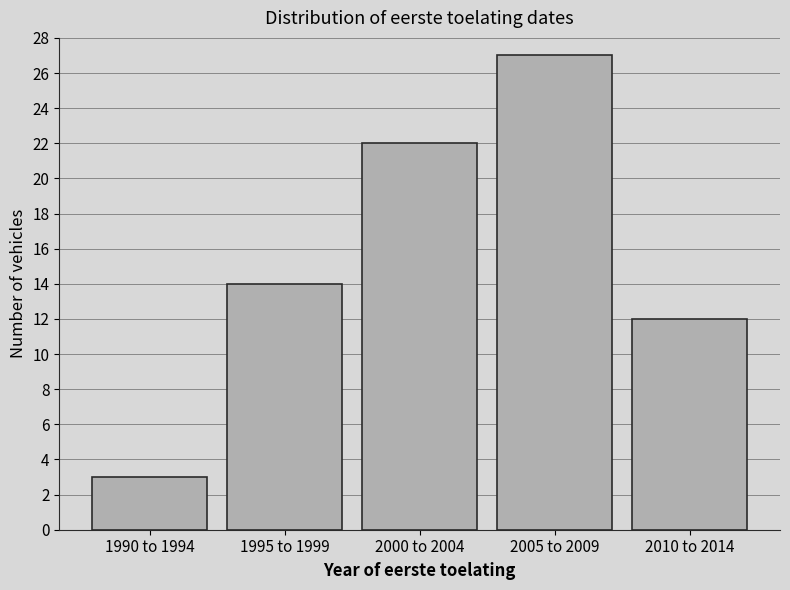

Reading left to right, list all the values displayed in this chart.

3	14	22	27	12